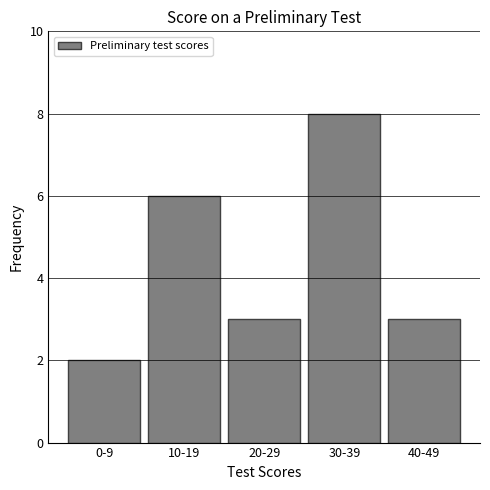

Reading left to right, transcribe all the data shown in this chart.

2	6	3	8	3